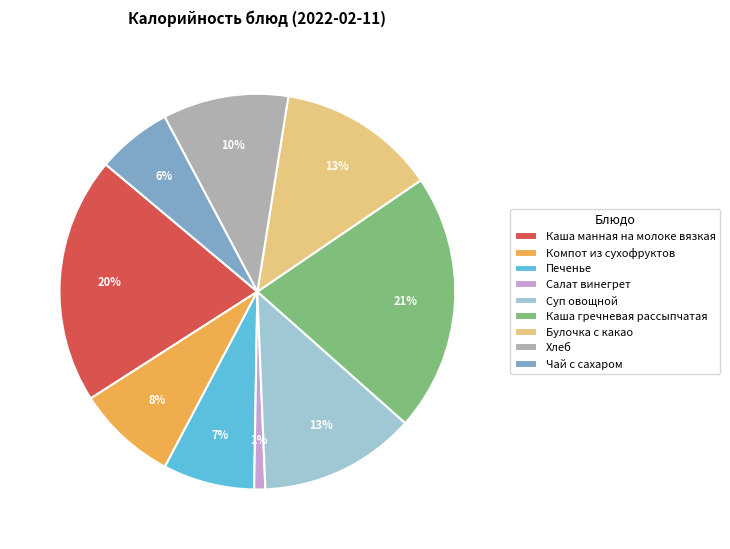

What is the ratio of the value at Чай с сахаром to the value at Хлеб?

0.6